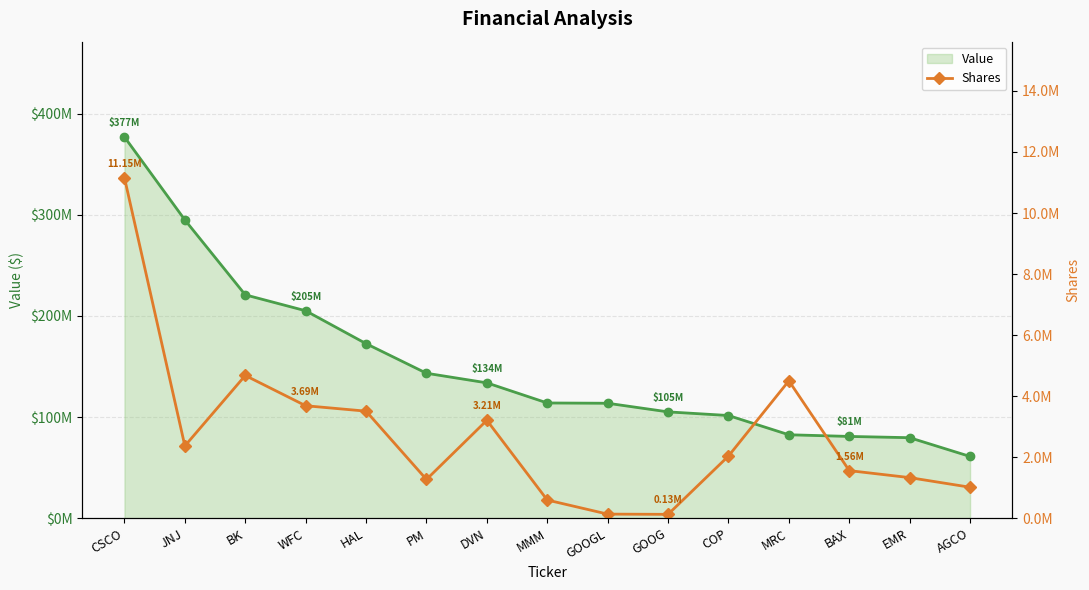

List the series in order of their overall mean, lowest first.

Shares, Value